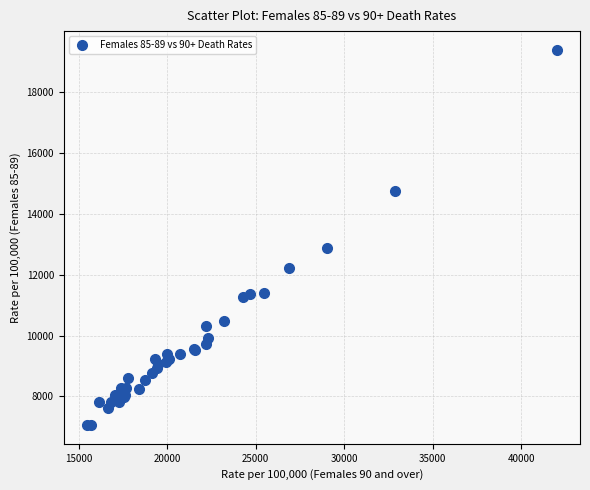

What Y value in the scatter plot is closest to 13220?

12866.4